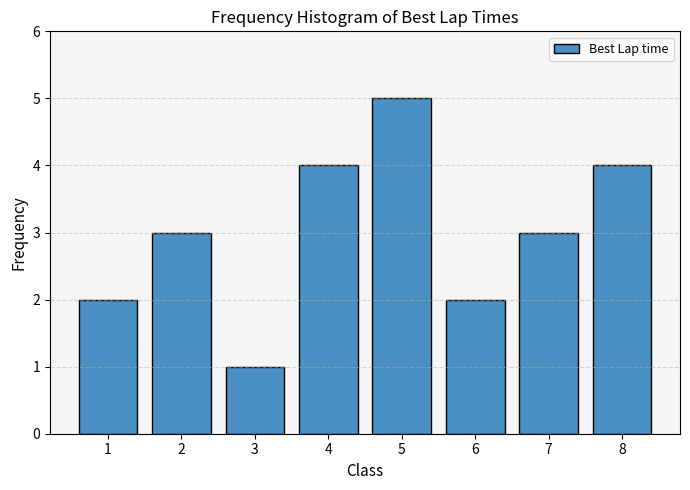

Reading right to left, transcribe all the data shown in this chart.

8=4	7=3	6=2	5=5	4=4	3=1	2=3	1=2